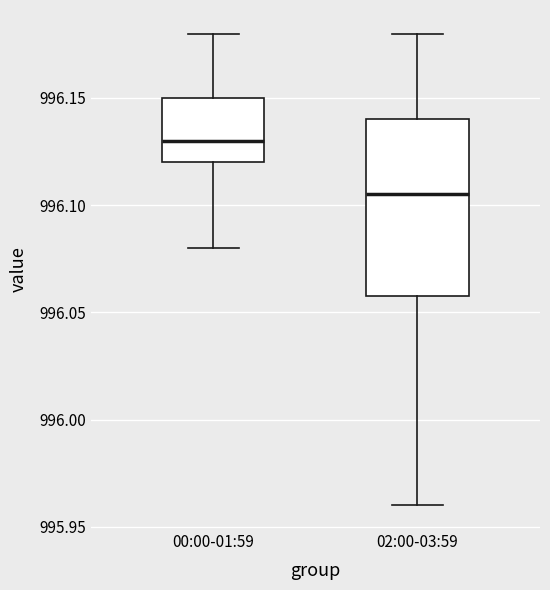

Comparing the boxes themselves (not the whiskers), which one is the tallest?

02:00-03:59